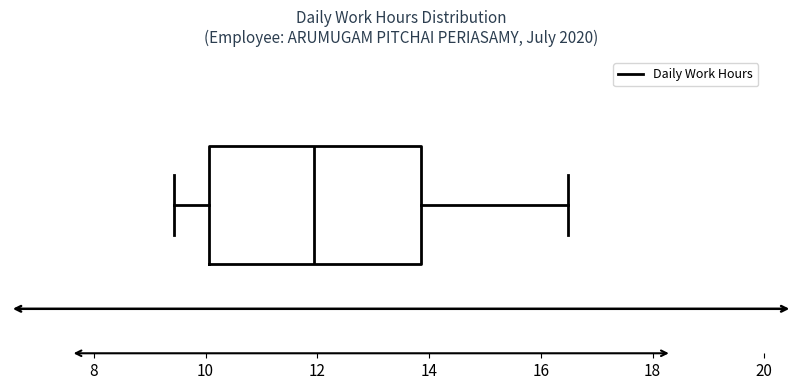

Where is the left edge of the box on the x-axis? The values are not printed on the chart, so give them approximately, as read against the axis.

10.0